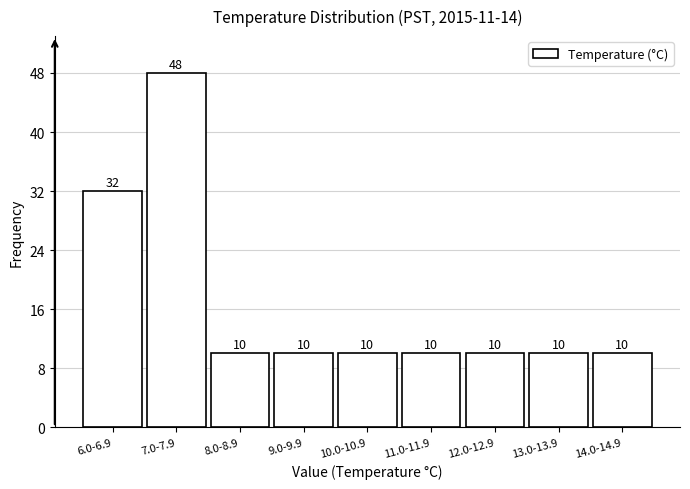

Reading left to right, extract all data points from this chart.

6.0-6.9=32	7.0-7.9=48	8.0-8.9=10	9.0-9.9=10	10.0-10.9=10	11.0-11.9=10	12.0-12.9=10	13.0-13.9=10	14.0-14.9=10